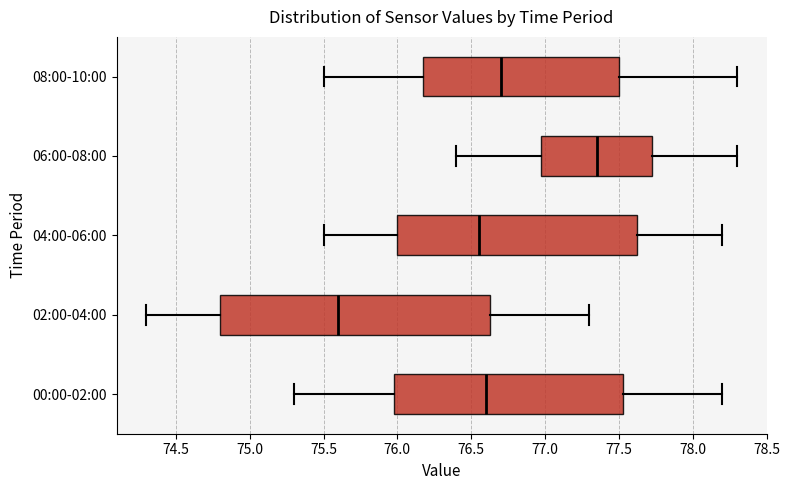

Reading bottom to top, read every box against the x-axis: the position of its median line, the range the box covers, and the ends of its whiskers. The values are not printed on the chart, so give them approximately, as read against the axis.

00:00-02:00: median 76.60, box 76.00 to 77.55, whiskers 75.30 to 78.20
02:00-04:00: median 75.60, box 74.80 to 76.65, whiskers 74.30 to 77.30
04:00-06:00: median 76.55, box 76.00 to 77.65, whiskers 75.50 to 78.20
06:00-08:00: median 77.35, box 77.00 to 77.75, whiskers 76.40 to 78.30
08:00-10:00: median 76.70, box 76.20 to 77.50, whiskers 75.50 to 78.30